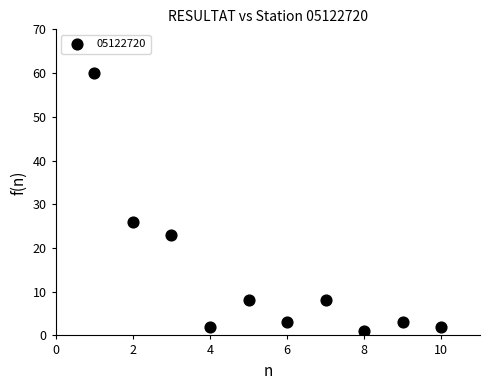

What Y value in the scatter plot is closest to 30?

26